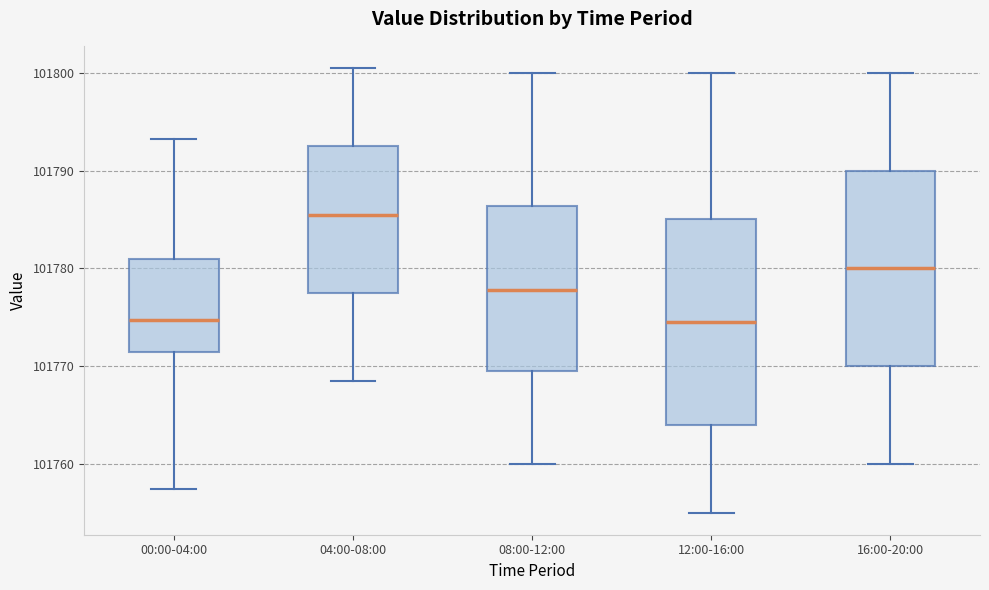

Which box has the highest median line?

04:00-08:00